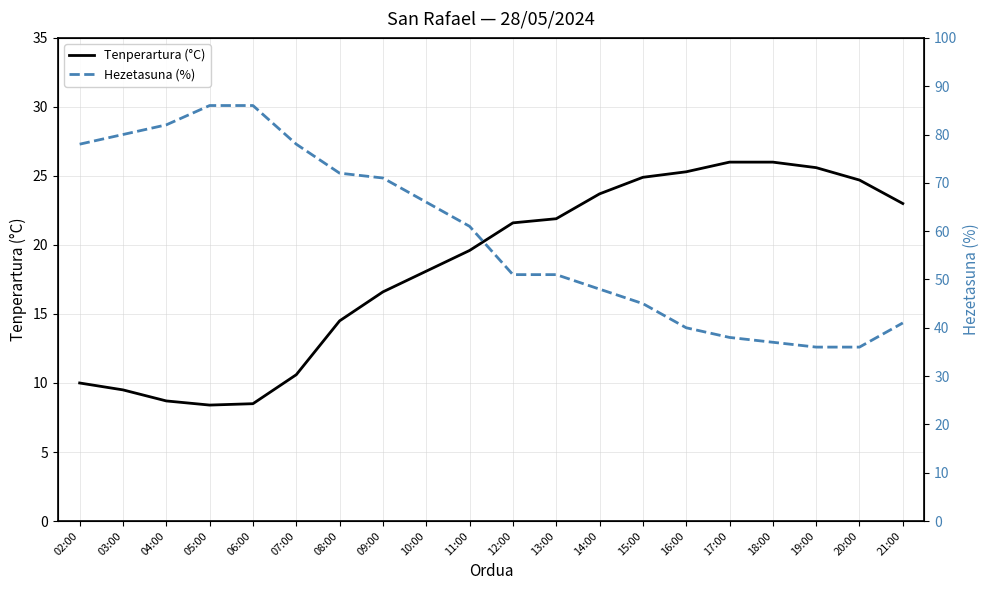

Rank the series by their maximum value, from lowest to highest.

Tenperartura (°C), Hezetasuna (%)